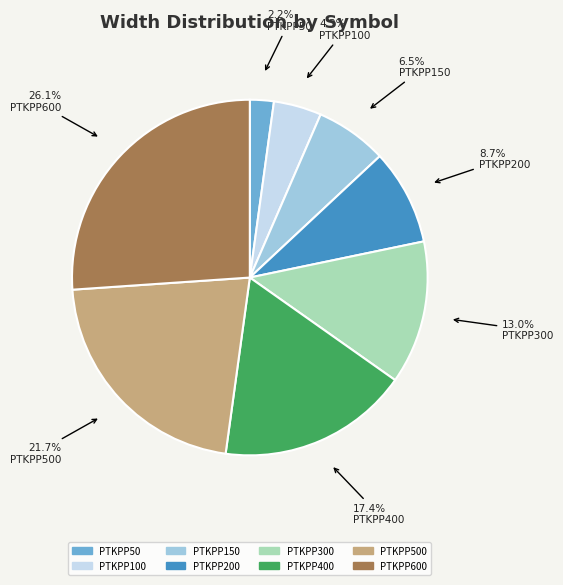

Which category has the biggest portion of the pie?

PTKPP600